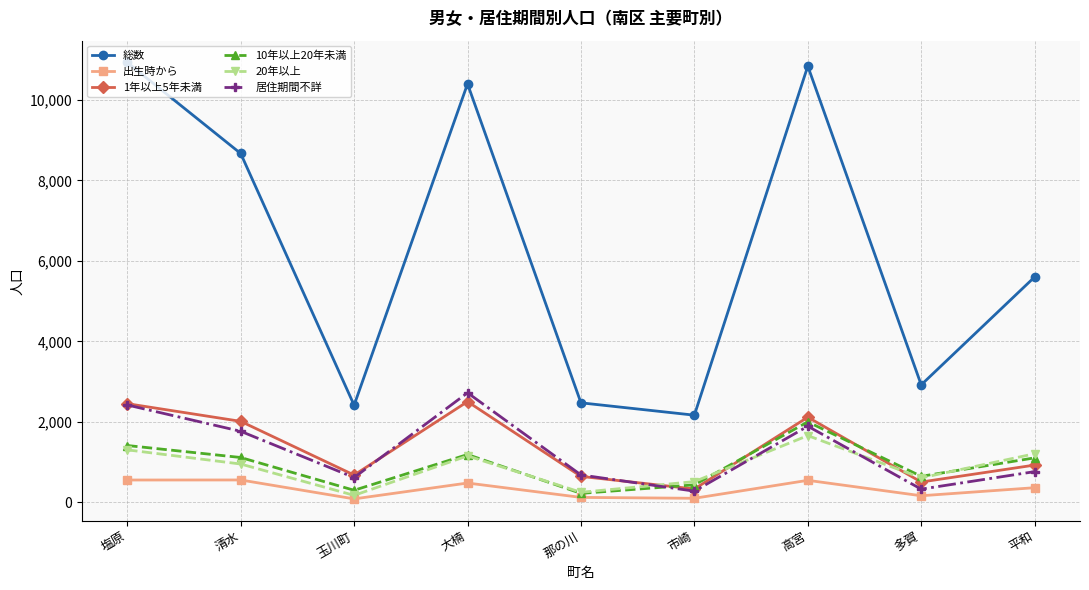

What is the sum of the 1年以上5年未満 values at 清水 and 平和?

2942